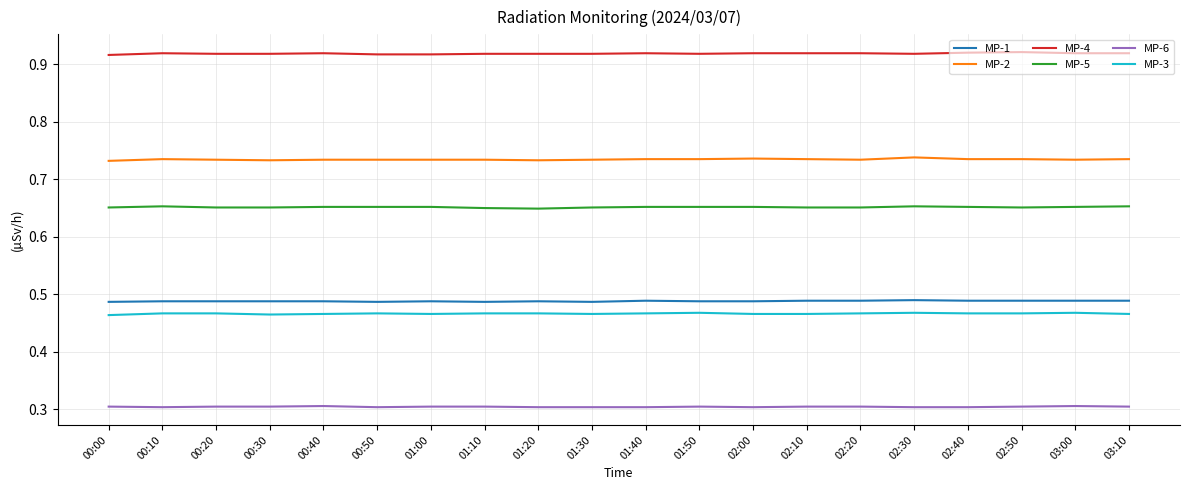

What is the sum of the MP-1 values at 02:00 and 00:00?

1.0